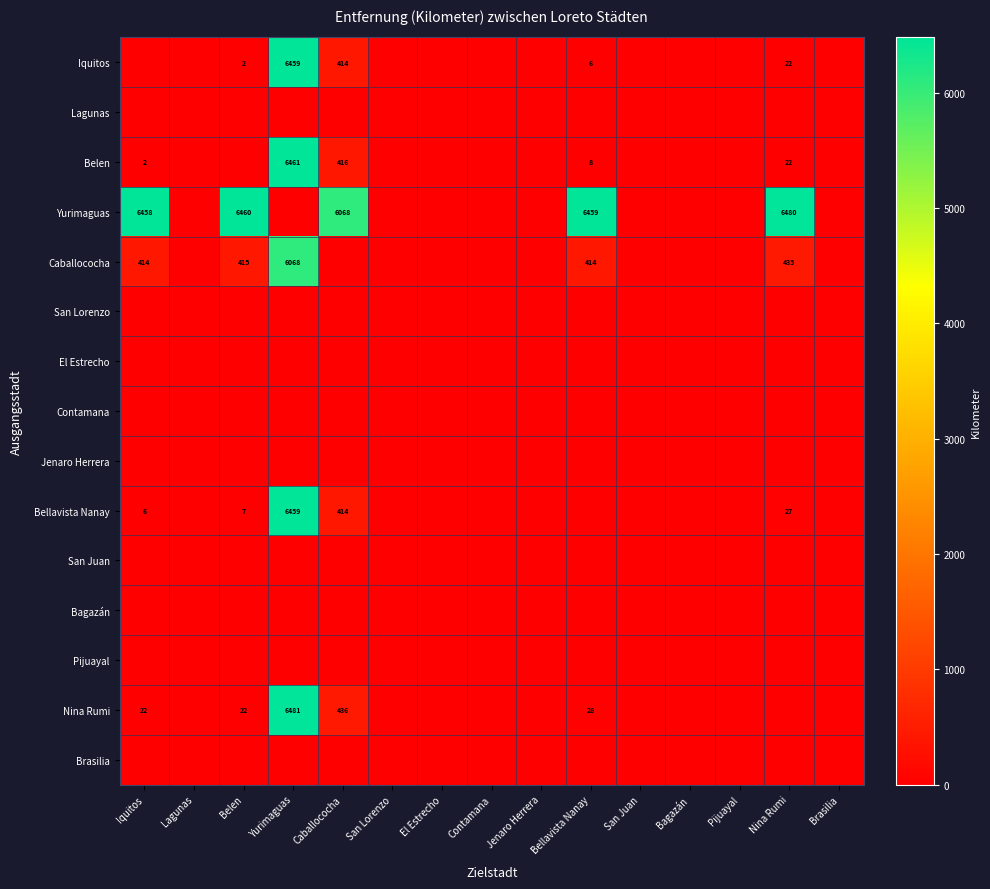

Is it true that Nina Rumi equals 436 at Caballococha?

True